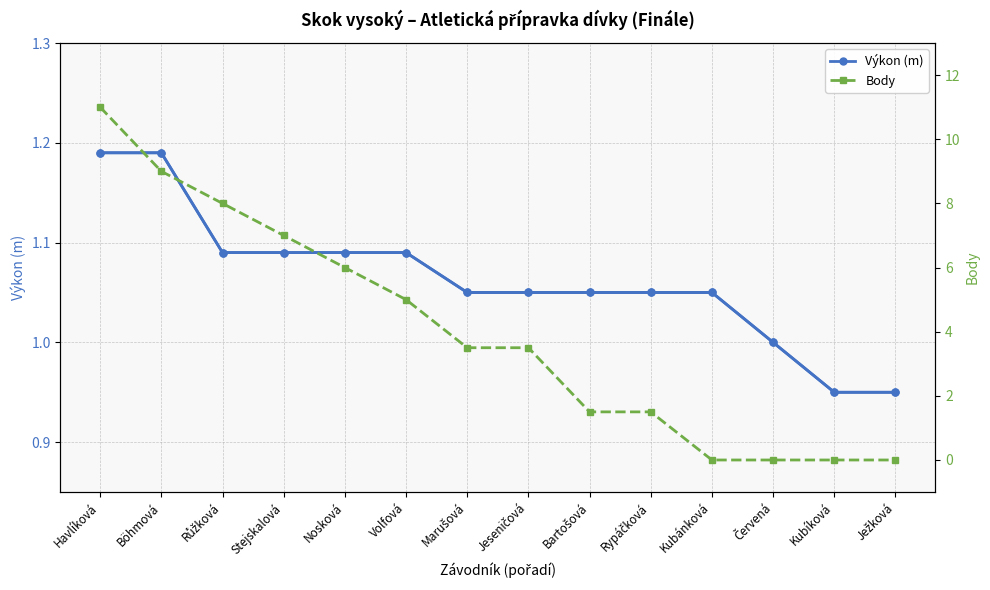

Which category has the highest value in the Výkon (m) series?

Havlíková